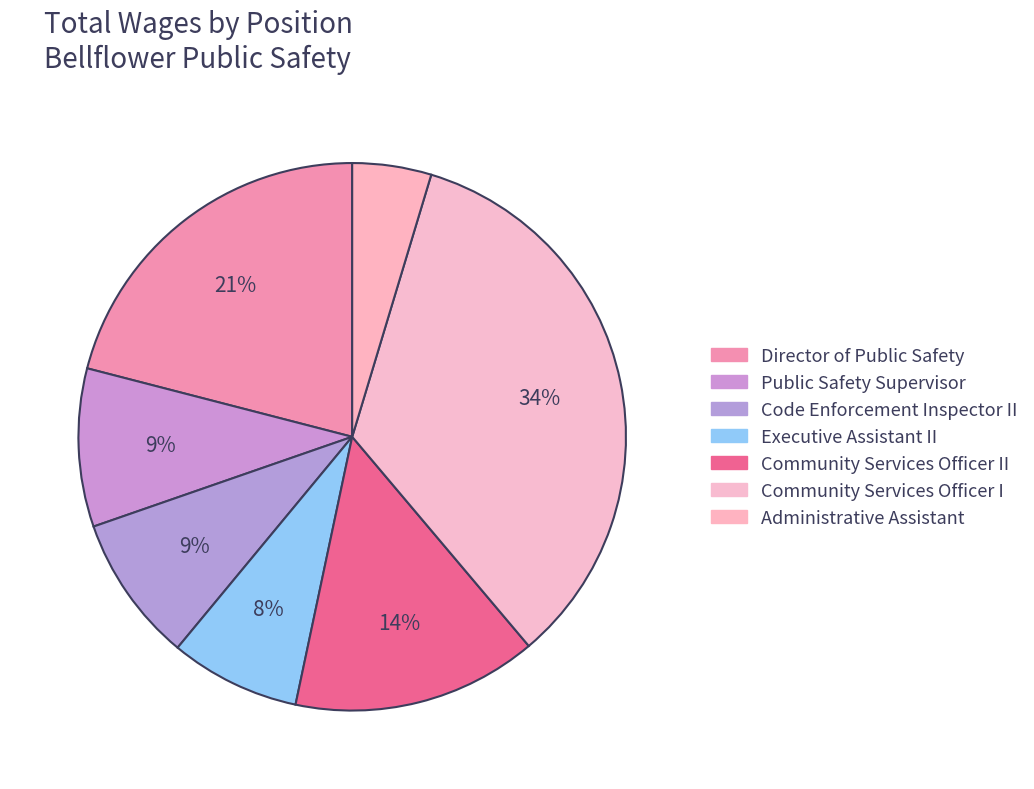

Which category has the smallest portion of the pie?

Administrative Assistant